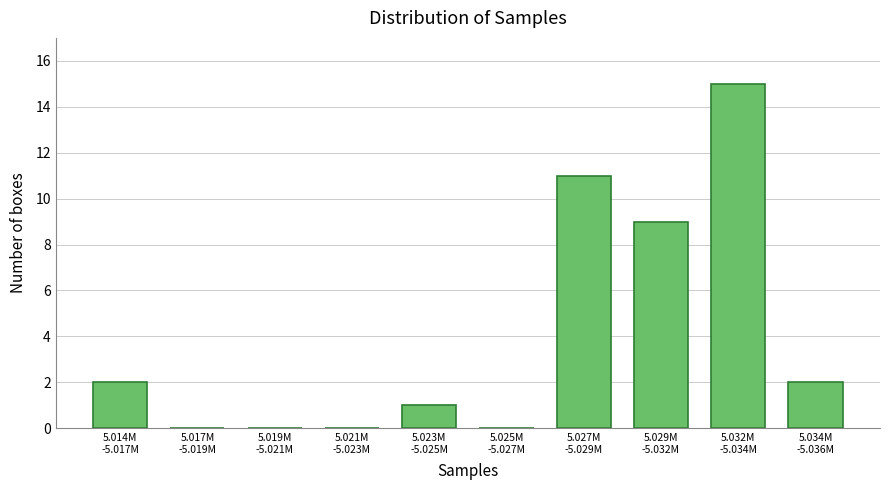

What is the maximum value shown in the chart?

15